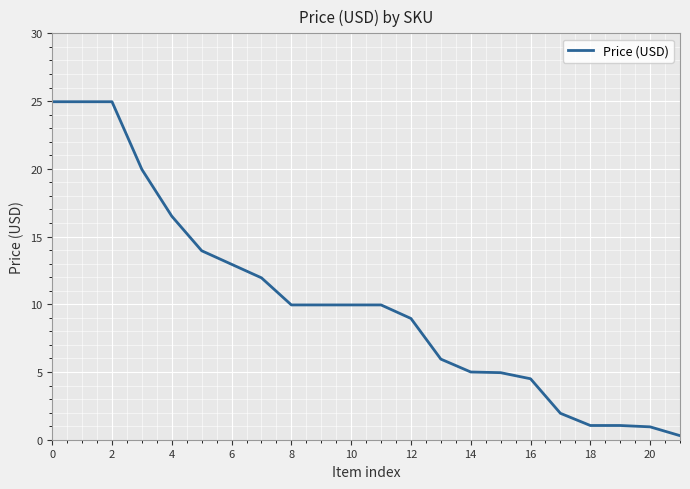

Which label corresponds to the smallest value in the chart?

21